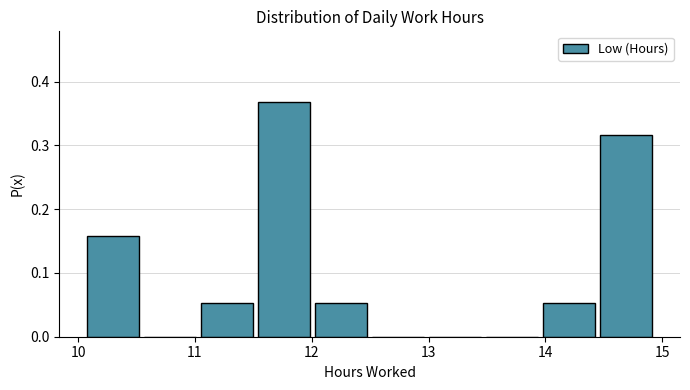

Reading left to right, list every bar in this chart as the range it spans on the x-axis followed by its height. Neither the bar edges nor the heights are printed on the chart, so give them approximately, as read against the axes.

10.1 to 10.6: 0.16
10.6 to 11.1: 0
11.1 to 11.5: 0.05
11.5 to 12.0: 0.37
12.0 to 12.5: 0.05
12.5 to 13.0: 0
13.0 to 13.5: 0
13.5 to 14.0: 0
14.0 to 14.5: 0.05
14.5 to 15.0: 0.32